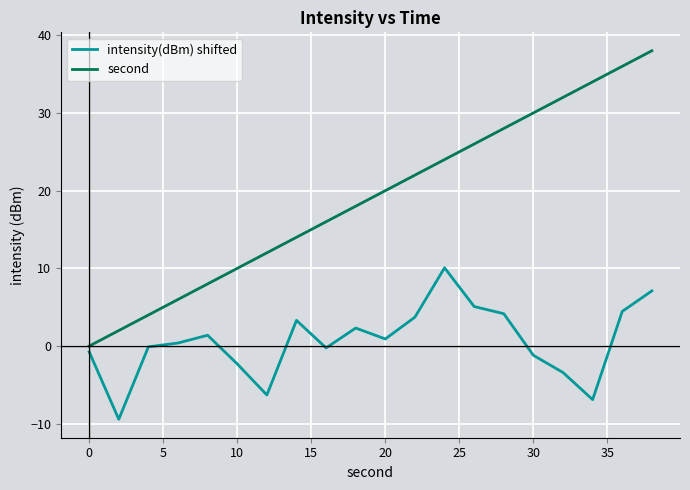

At how many categories does at least one series exceed 11?

14